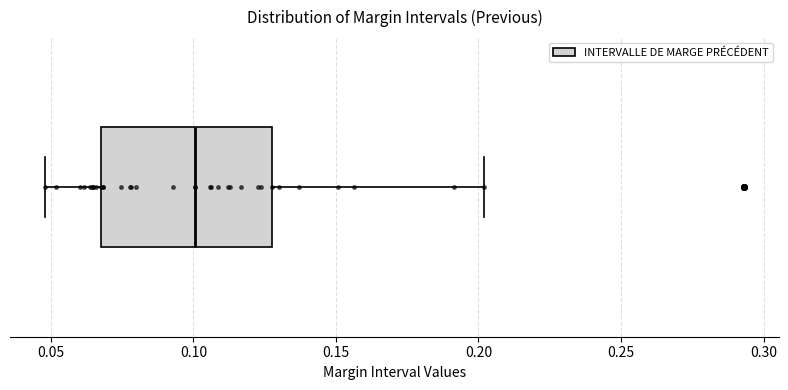

Transcribe this box plot: give where the median line is, the range the box spans, and where the two whiskers end, as read against the x-axis. The values are not printed on the chart, so give them approximately, as read against the axis.

median 0.100, box 0.065 to 0.130, whiskers 0.050 to 0.200